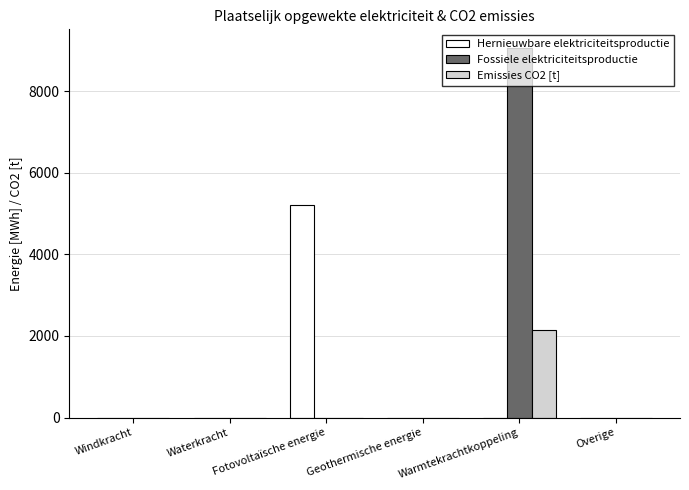

Count the number of categories in the chart.

6